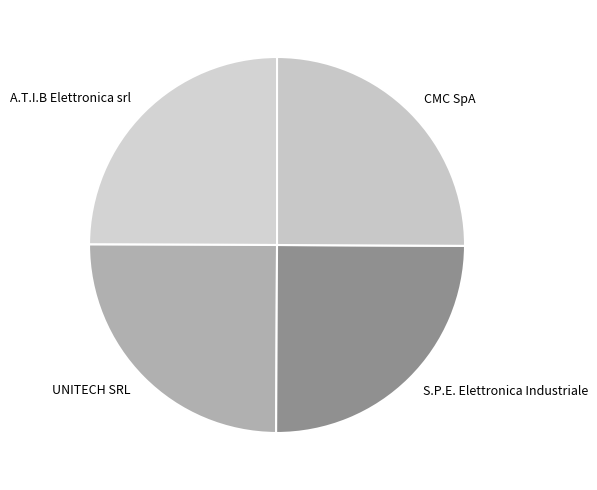

Is there a majority slice in this chart?

No